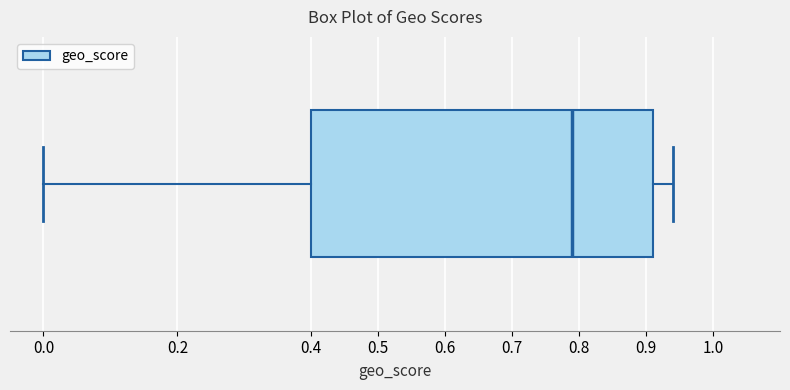

Where does the right whisker of the box end on the x-axis? The values are not printed on the chart, so give them approximately, as read against the axis.

0.94